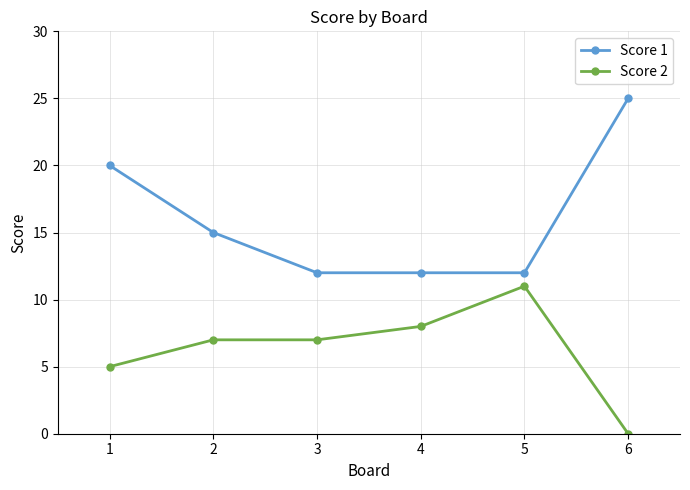

Reading left to right, what are all the values shown in this chart?

Score 1: 1=20	2=15	3=12	4=12	5=12	6=25
Score 2: 1=5	2=7	3=7	4=8	5=11	6=0